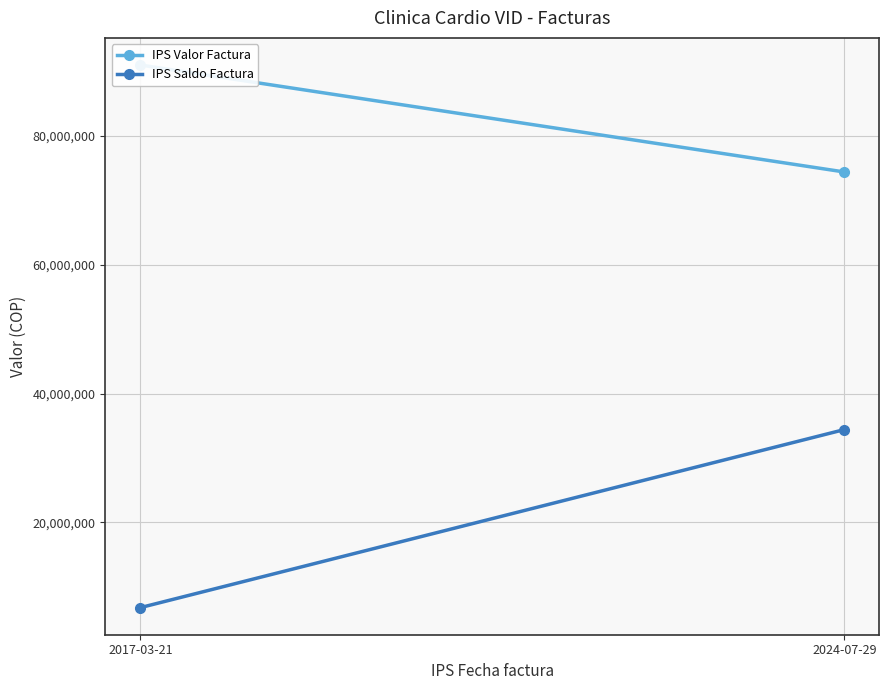

At how many categories does at least one series exceed 83981641?

1